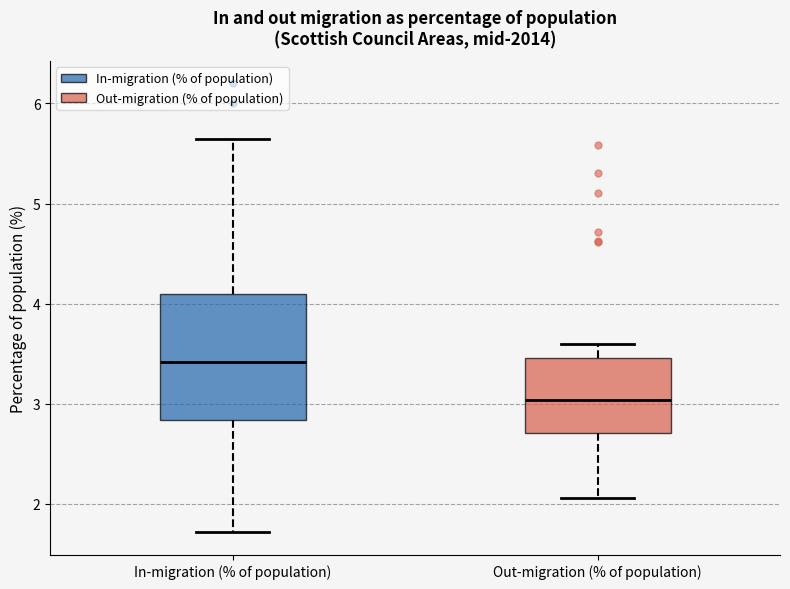

Which box's median line is the lowest?

Out-migration (% of population)